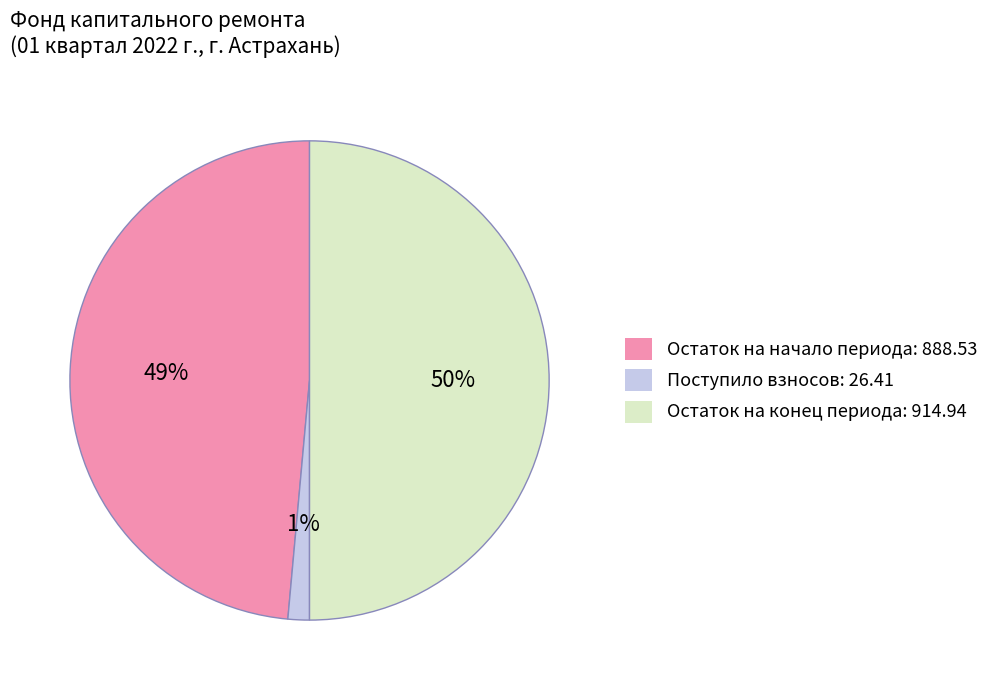

Is Поступило взносов: 26.41 the majority of the pie?

No